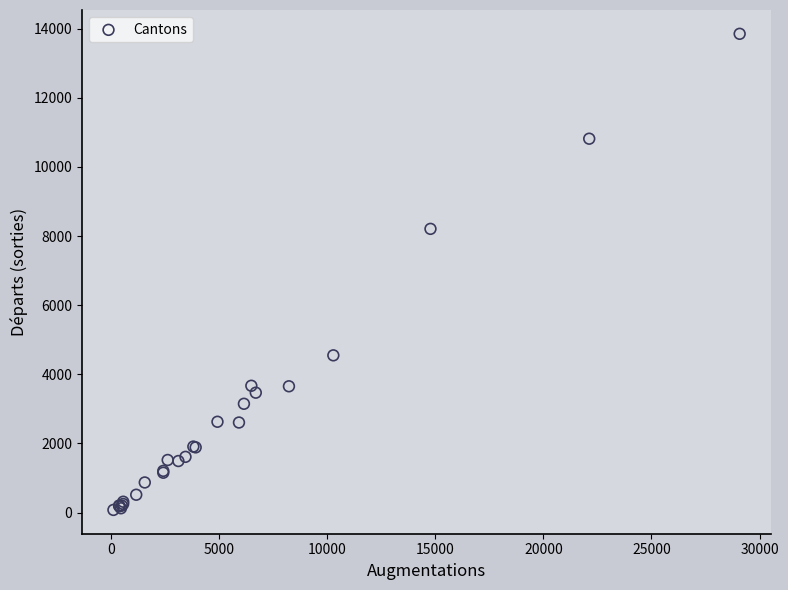

What Y value in the scatter plot is closest to 6963?

8207